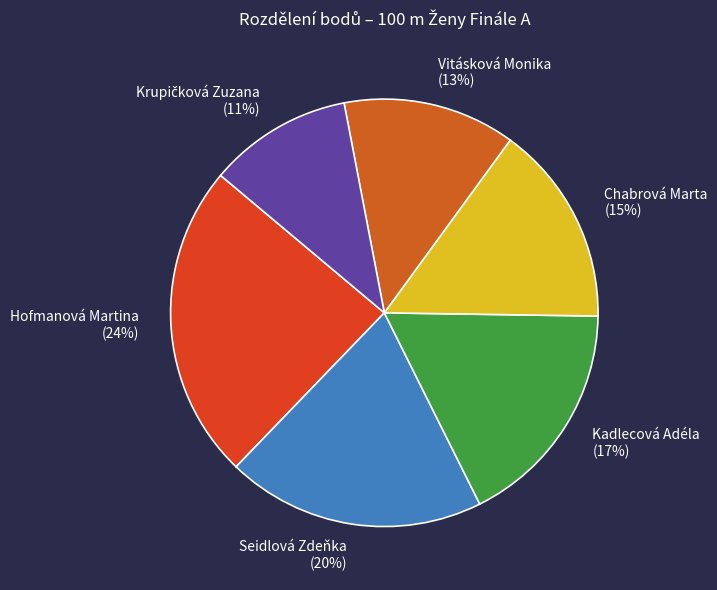

How many slices are in this pie chart?

6